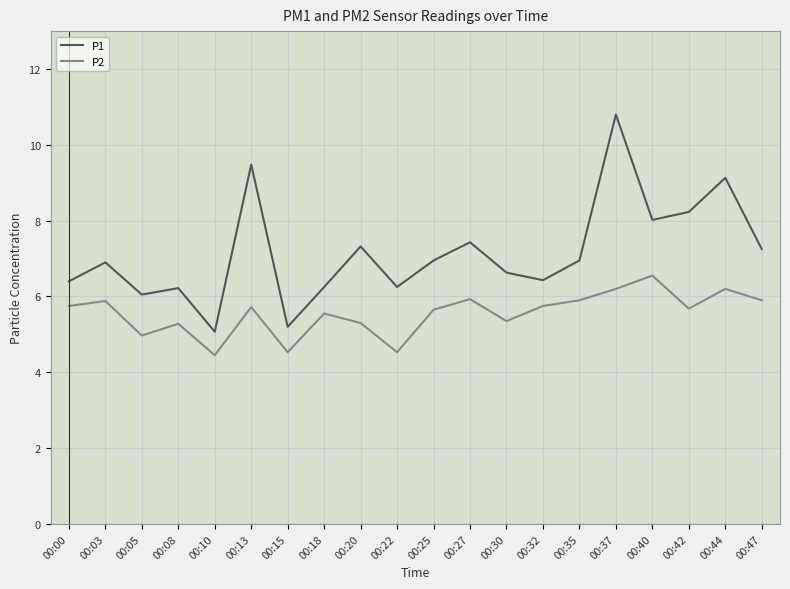

Which category has the highest value in the P1 series?

00:37